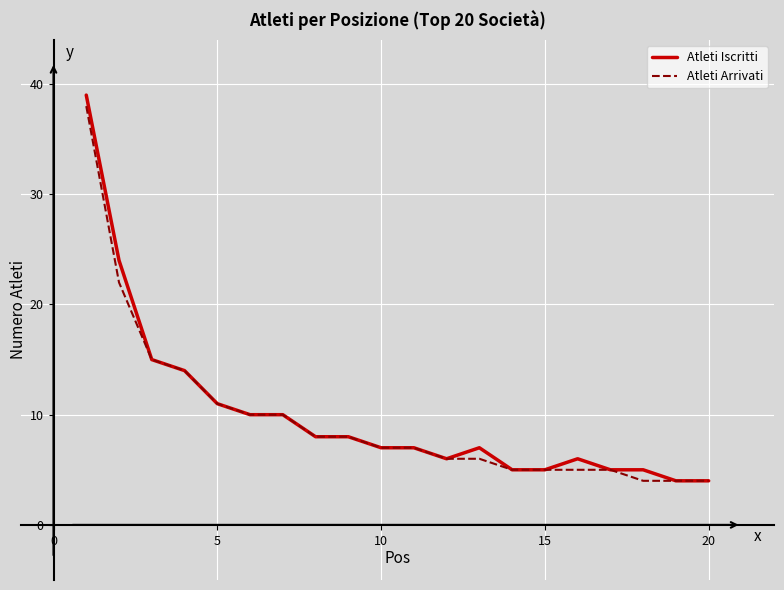

Which series has the largest range (max minus min)?

Atleti Iscritti